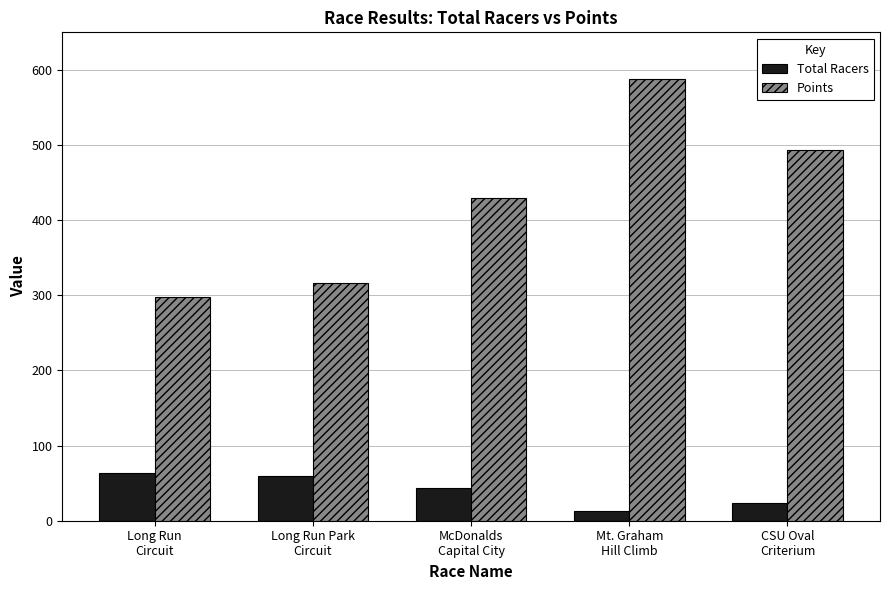

What is the difference between the Points values at CSU Oval
Criterium and Long Run Park
Circuit?

176.4